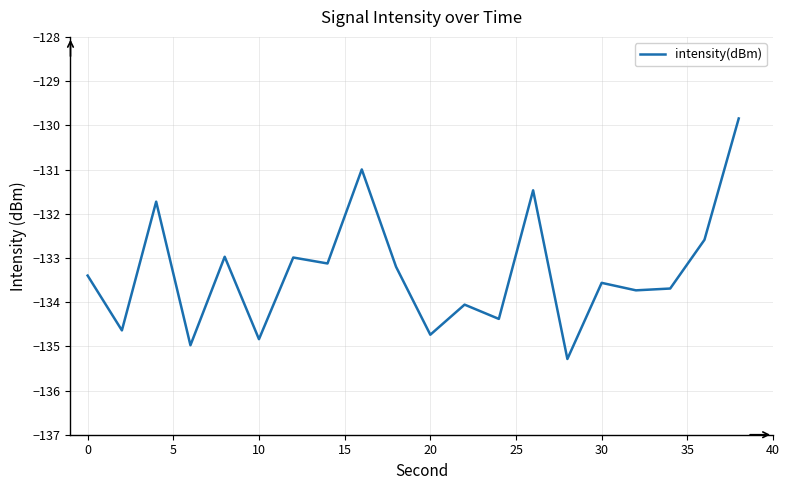

What is the maximum value shown in the chart?

-129.8